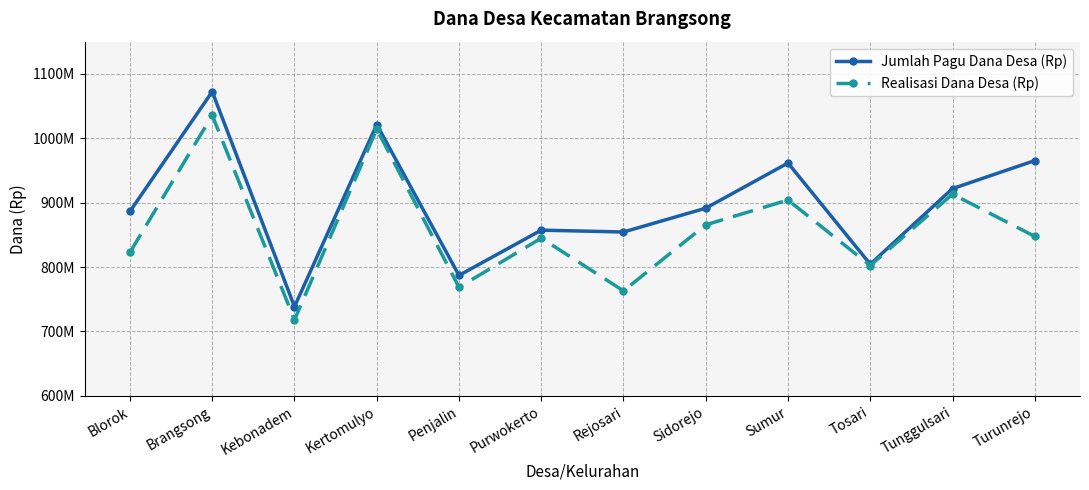

True or false: Jumlah Pagu Dana Desa (Rp) and Realisasi Dana Desa (Rp) intersect in this chart.

False